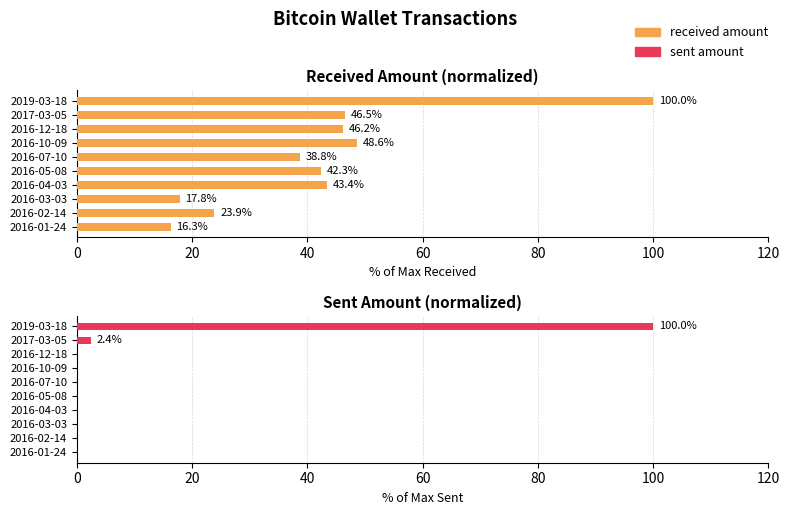

What is the difference between the highest and lowest values at 2016-01-24?

16.3